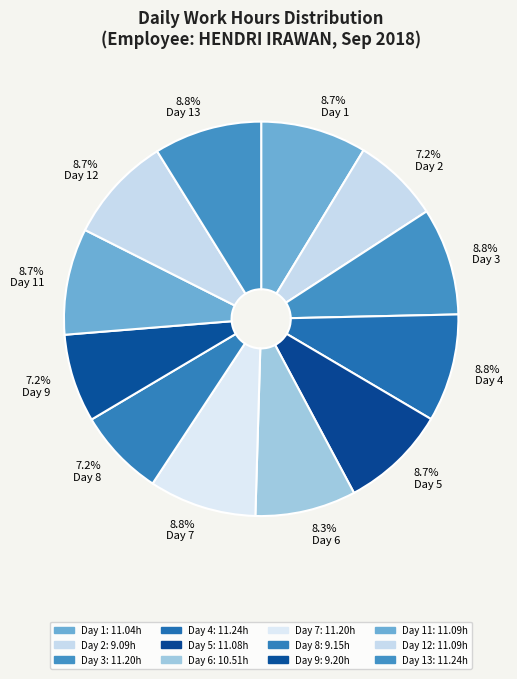

To the nearest percent, what is the combined percentage of Day 2 and Day 12?

16%